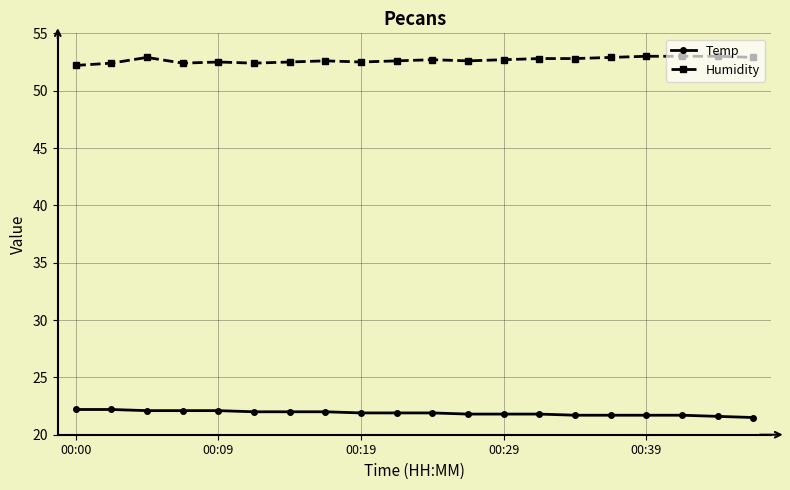

At how many categories does at least one series exceed 38?

20